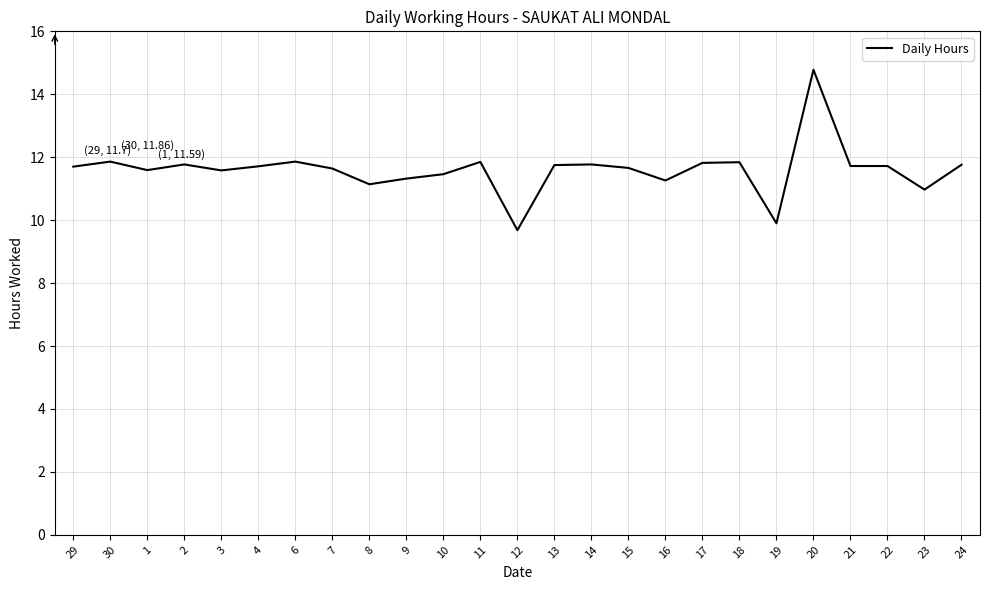

True or false: the data shows 6.7 at 2.

False